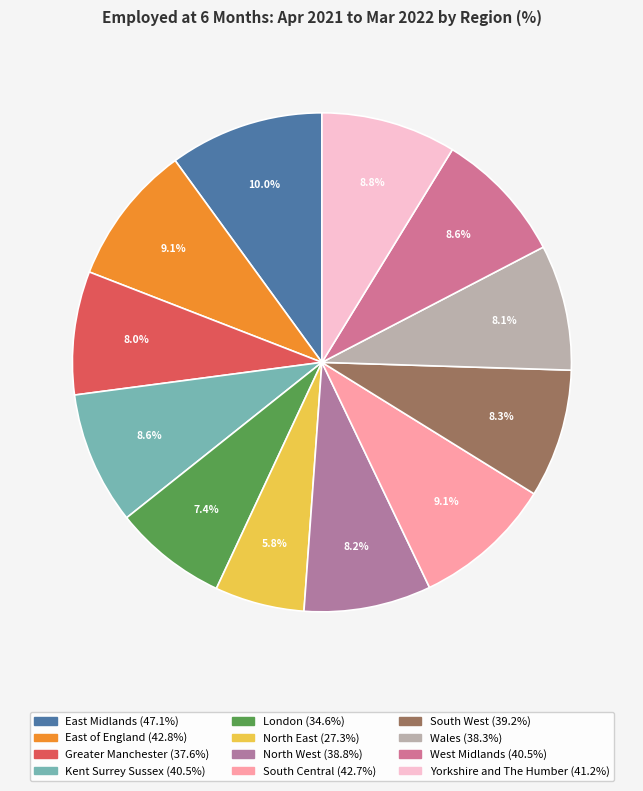

What is the ratio of the value at South Central to the value at North West?

1.1